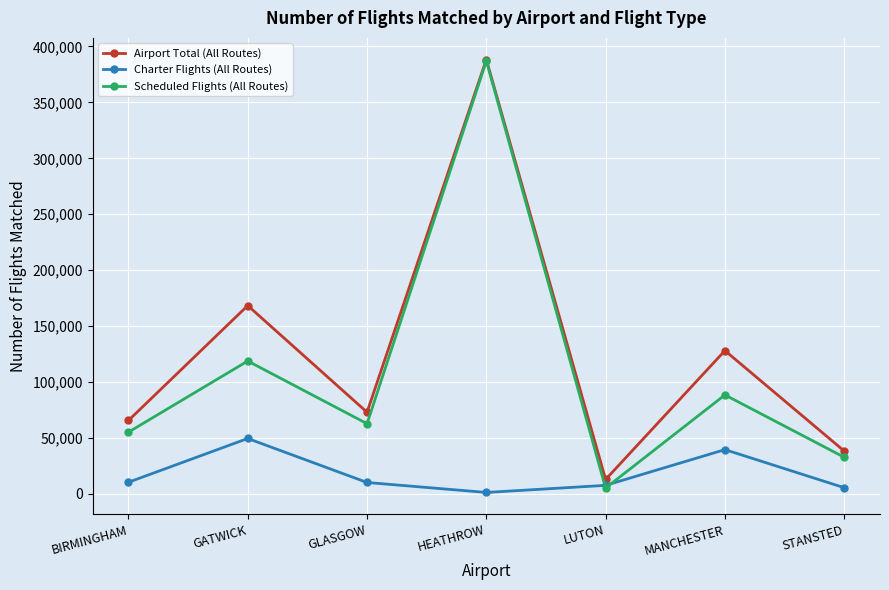

How many intersections are there between Charter Flights (All Routes) and Scheduled Flights (All Routes)?

2